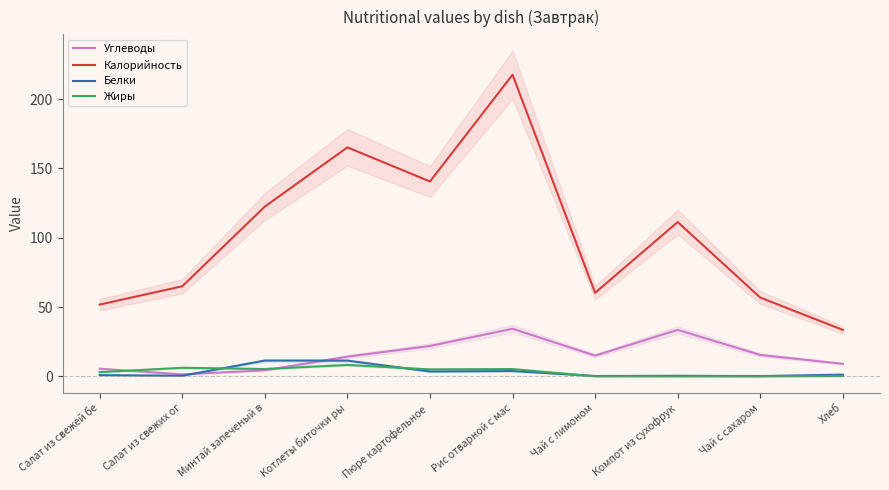

The value of Белки at Хлеб is 0.8. True or false?

False